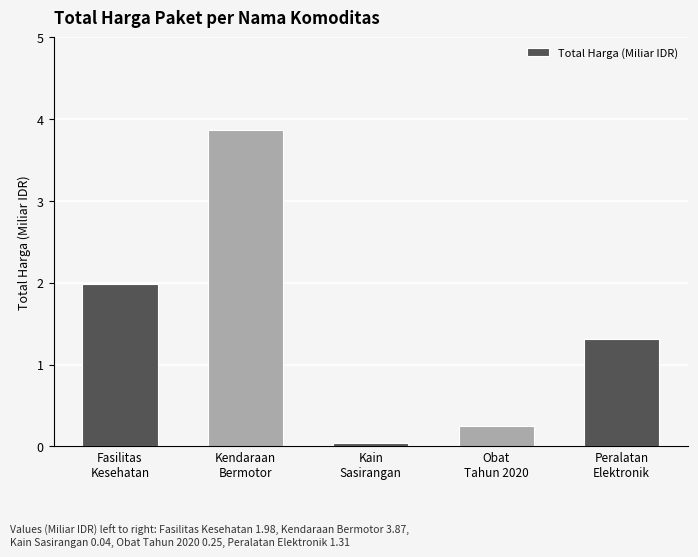

What is the label of the 1st bar from the right?

Peralatan
Elektronik